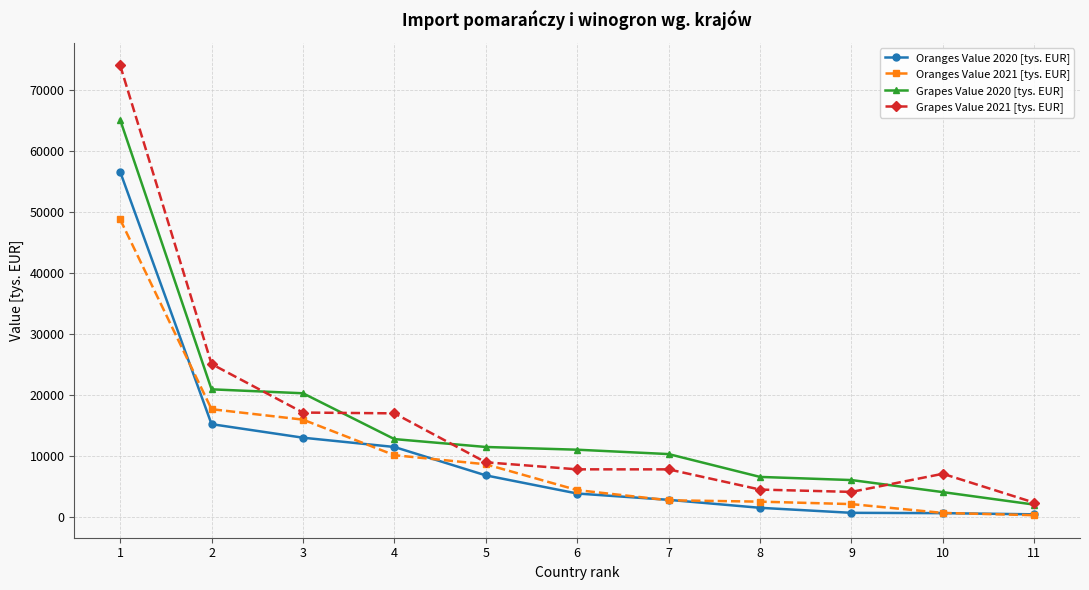

Count the number of categories in the chart.

11